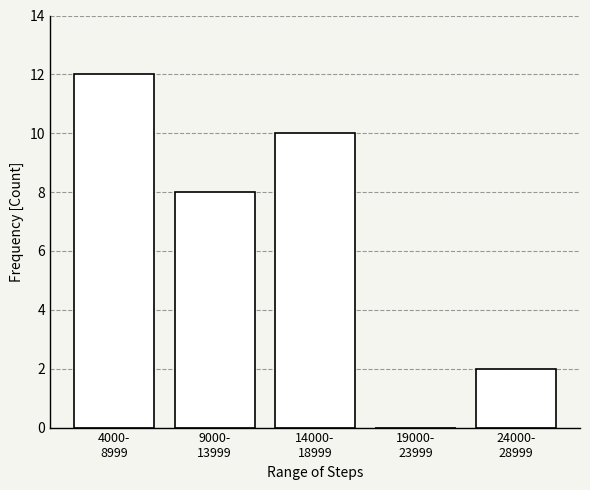

What is the sum of all values?

32